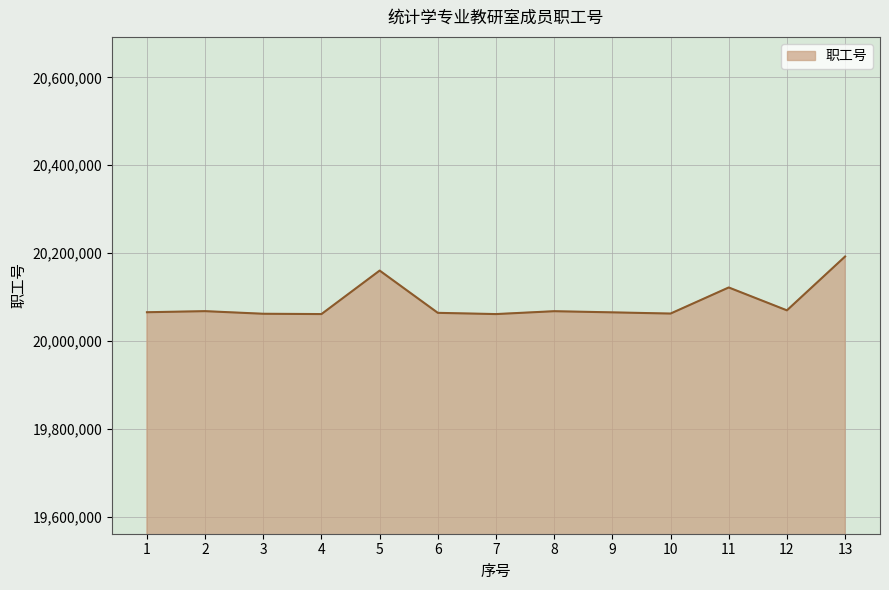

Is it true that the value at 4 is 20061054?

True